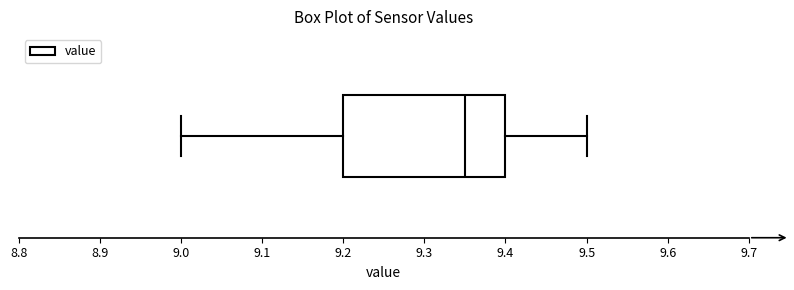

Where does the right whisker of the box end on the x-axis? The values are not printed on the chart, so give them approximately, as read against the axis.

9.50